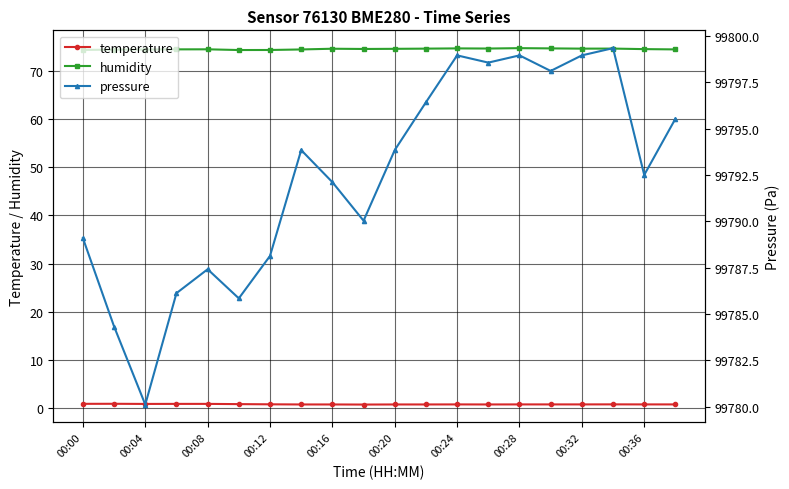

The humidity series shows 74.5 at 00:20. True or false?

True